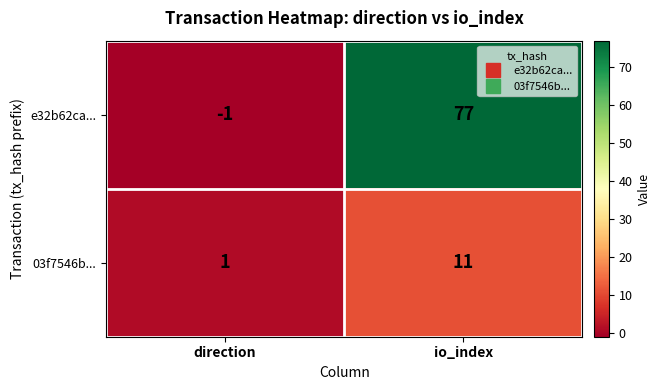

List the series in order of their overall mean, lowest first.

03f7546b..., e32b62ca...